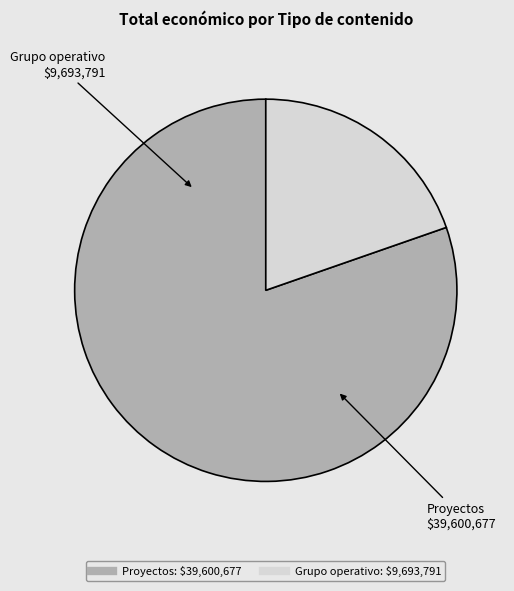

How many segments does this pie chart have?

2